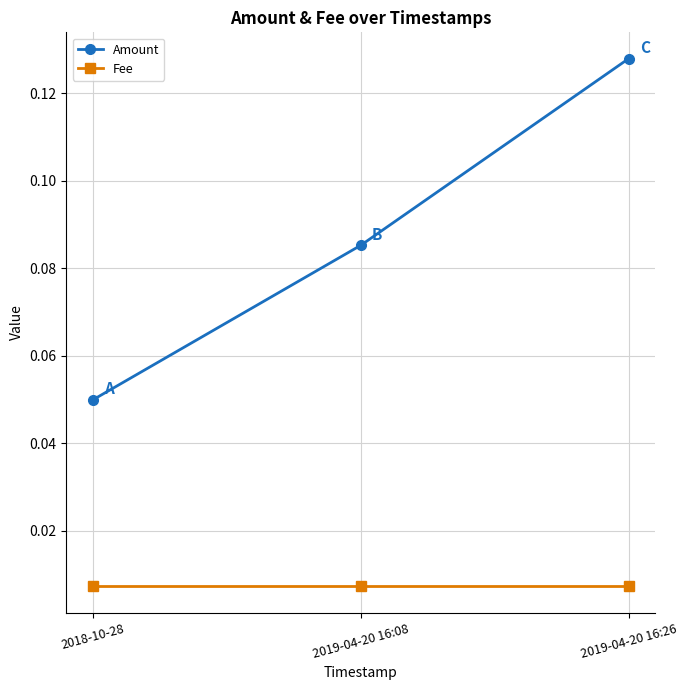

Which series has the widest spread of values?

Amount